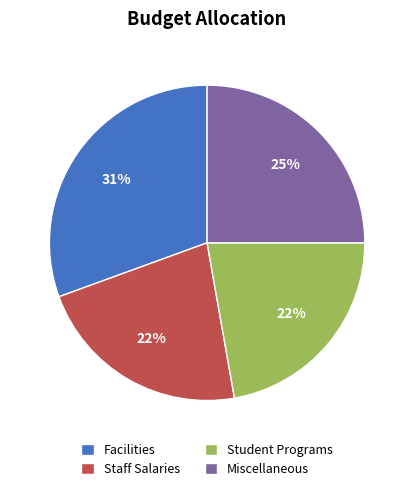

The Miscellaneous slice represents 18% of the pie. True or false?

False